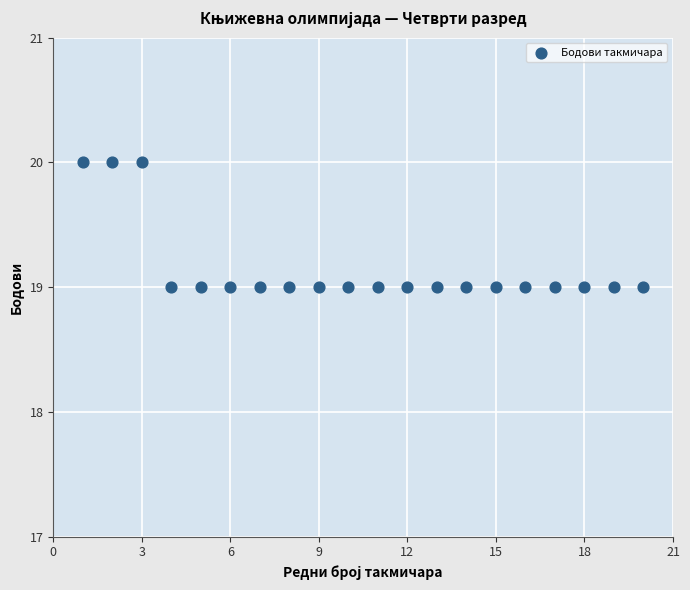

List the coordinates of all points as (X, Y) pairs, reading left to right.

(1, 20)  (2, 20)  (3, 20)  (4, 19)  (5, 19)  (6, 19)  (7, 19)  (8, 19)  (9, 19)  (10, 19)  (11, 19)  (12, 19)  (13, 19)  (14, 19)  (15, 19)  (16, 19)  (17, 19)  (18, 19)  (19, 19)  (20, 19)